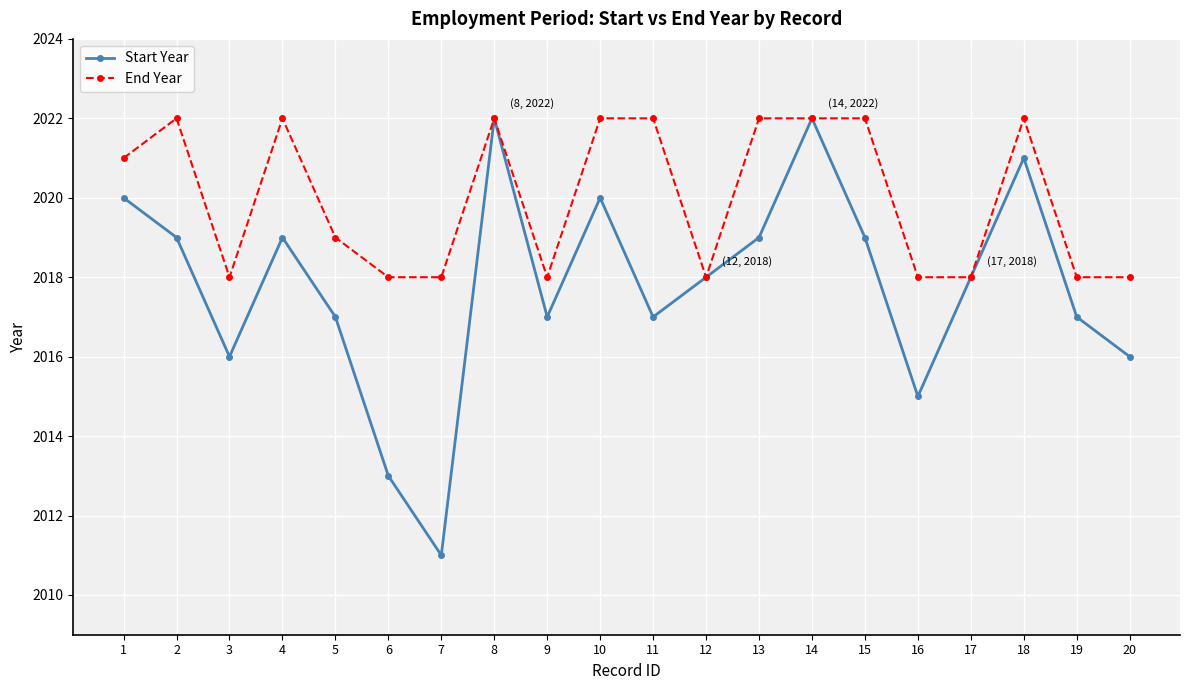

What are all the series names shown in the legend?

Start Year, End Year